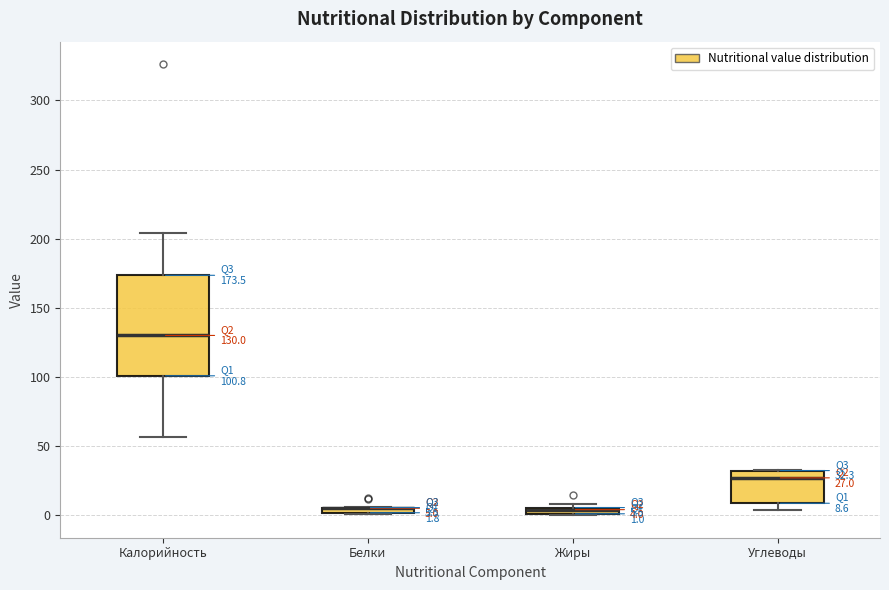

Which box is the tallest, from its lower edge to its upper edge?

Калорийность